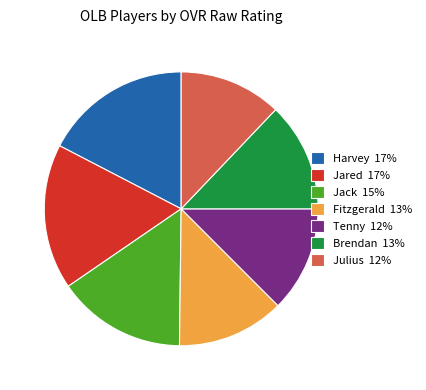

Between Julius and Harvey, which is larger?

Harvey